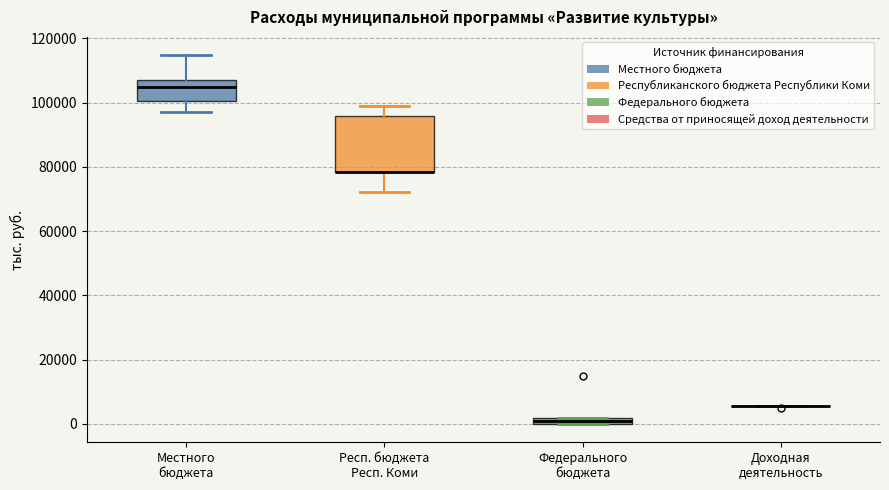

Comparing the boxes themselves (not the whiskers), which one is the tallest?

Респ. бюджета Респ. Коми